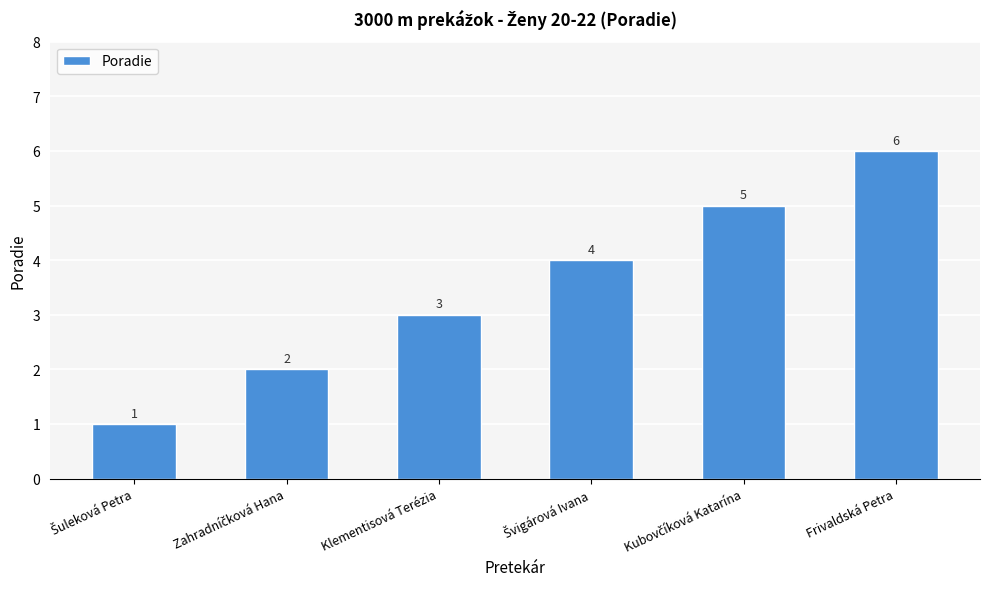

At which label is the value closest to 3?

Klementisová Terézia